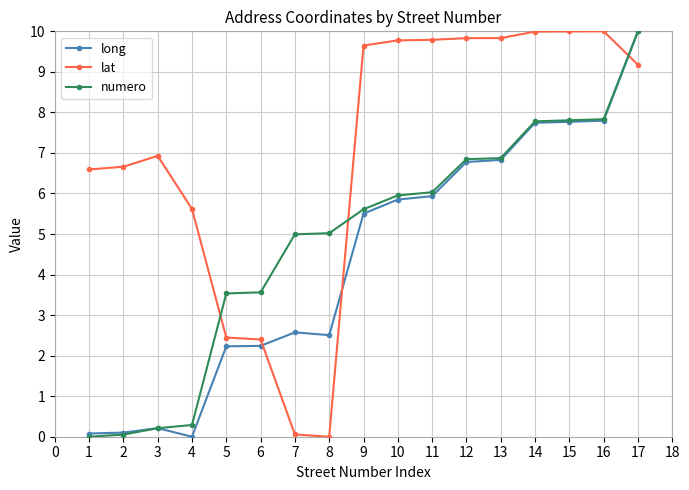

The lat series shows 9.6 at 9. True or false?

True